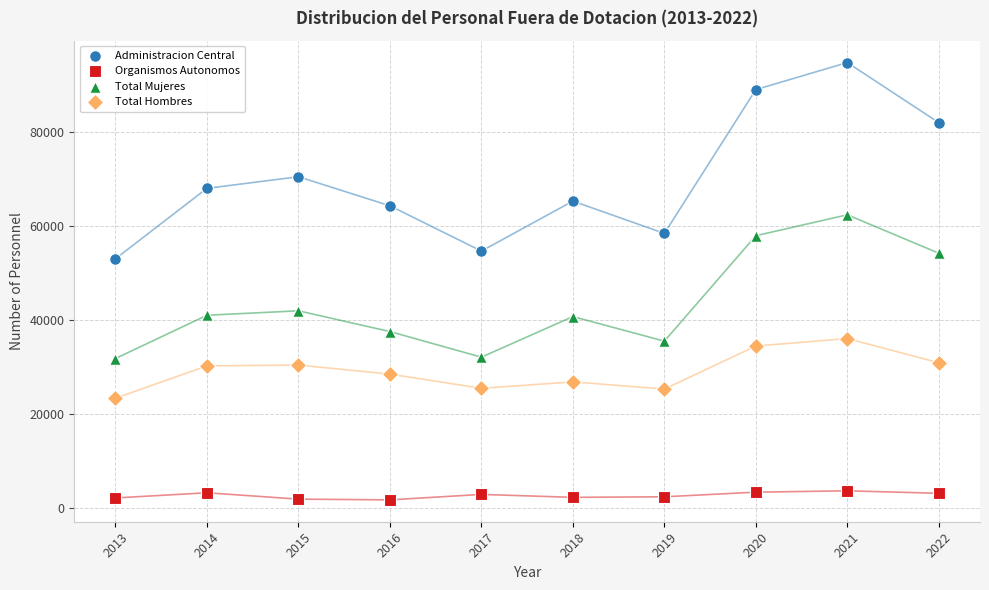

Across all series, what Y value is closest to 48246?

53012